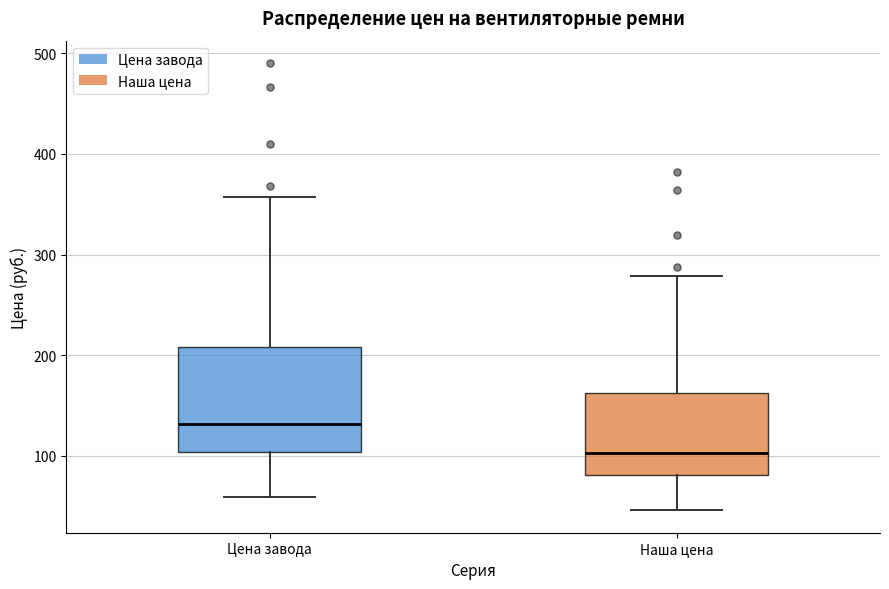

Which box's median line is the highest?

Цена завода